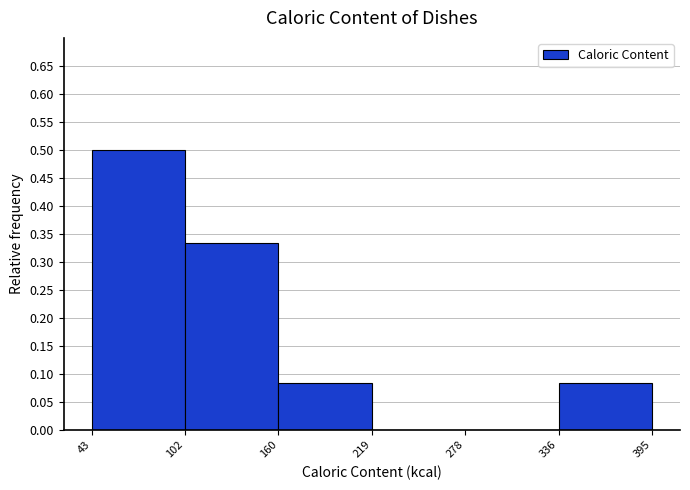

What is the height of the bar covering 102 to 160 on the x-axis? The values are not printed on the chart, so give them approximately, as read against the axis.

0.335